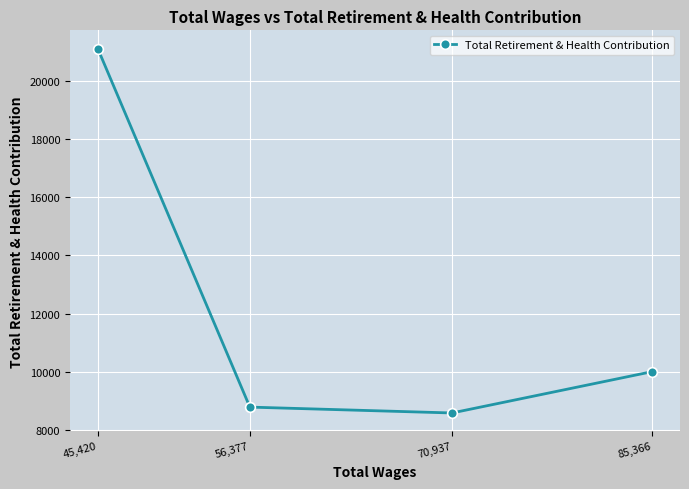

What is the maximum value shown in the chart?

21106